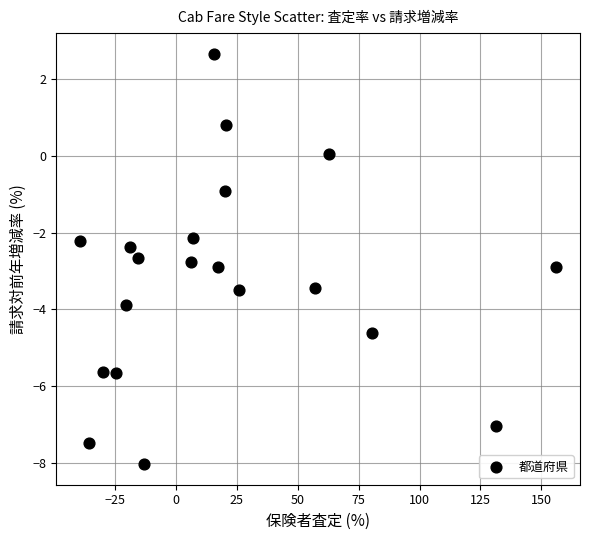

What is the range of X values (max minus min)?

195.6